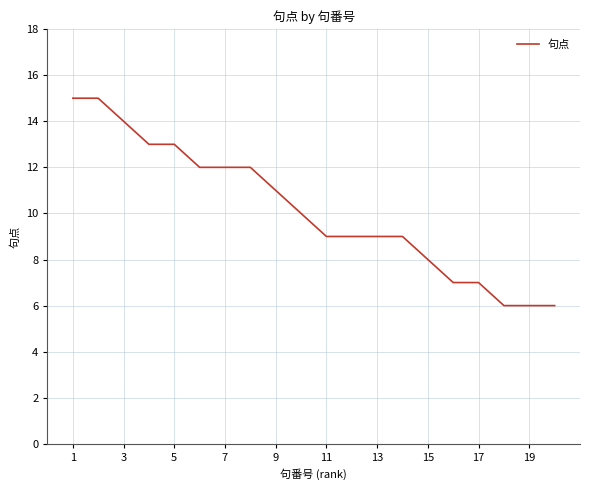

What is the difference between the maximum and minimum values?

9